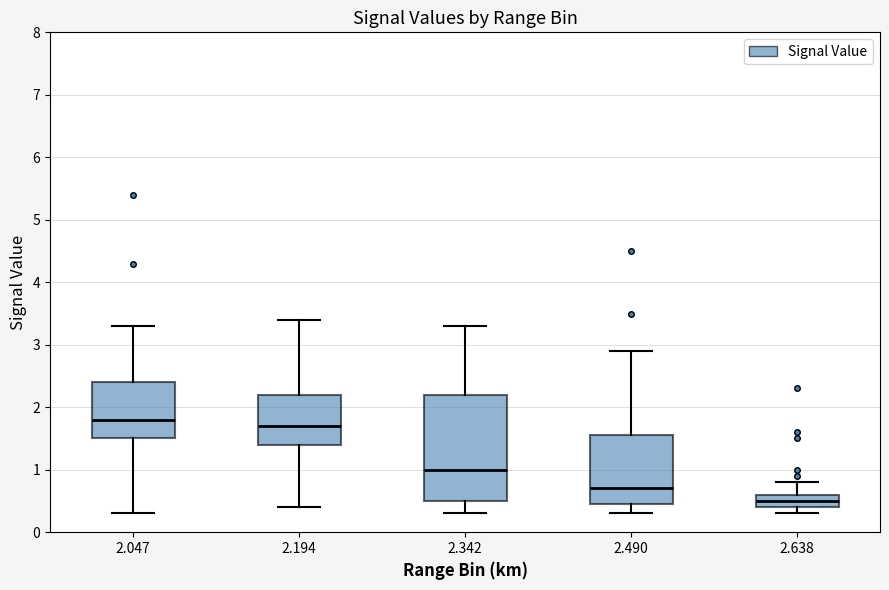

Reading left to right, transcribe this box plot: for each box, give where its median line is, the range the box spans, and where its two whiskers end, as read against the y-axis. The values are not printed on the chart, so give them approximately, as read against the axis.

2.047: median 1.8, box 1.5 to 2.4, whiskers 0.3 to 3.3
2.194: median 1.7, box 1.4 to 2.2, whiskers 0.4 to 3.4
2.342: median 1.0, box 0.5 to 2.2, whiskers 0.3 to 3.3
2.490: median 0.7, box 0.5 to 1.6, whiskers 0.3 to 2.9
2.638: median 0.5, box 0.4 to 0.6, whiskers 0.3 to 0.8